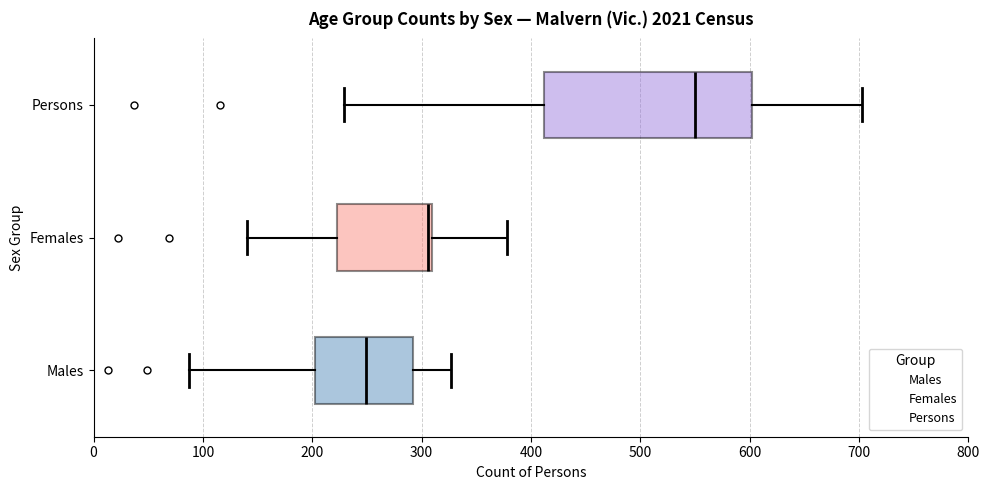

Reading bottom to top, read every box against the x-axis: the position of its median line, the range the box covers, and the ends of its whiskers. The values are not printed on the chart, so give them approximately, as read against the axis.

Males: median 250, box 200 to 290, whiskers 90 to 330
Females: median 310 (just left of the box's right edge), box 220 to 310, whiskers 140 to 380
Persons: median 550, box 410 to 600, whiskers 230 to 700